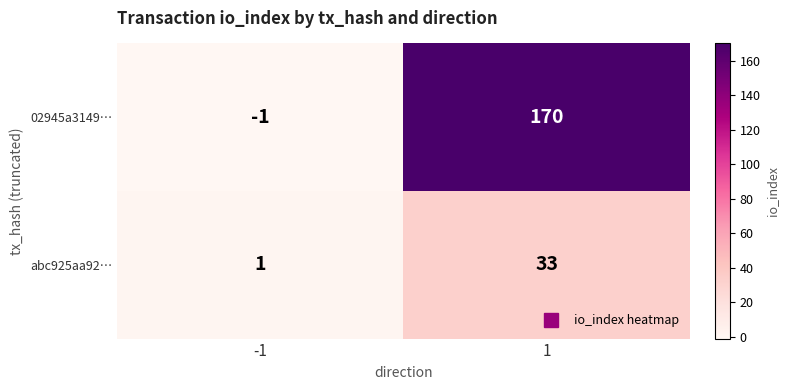

List the labels in order of 02945a3149… value, smallest first.

-1, 1